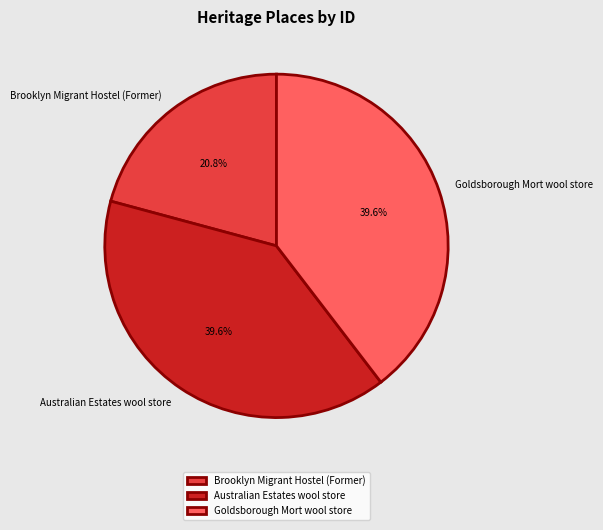

What percentage is the Australian Estates wool store slice, to the nearest percent?

40%